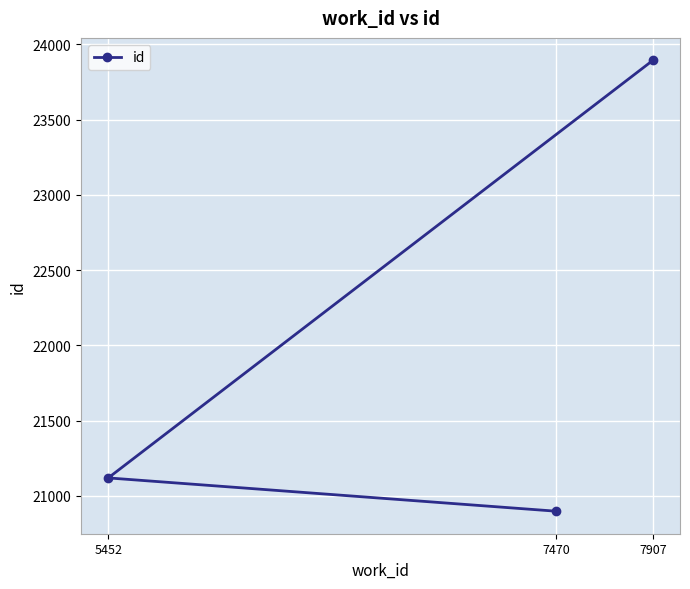

Rank the categories by value from lowest to highest.

7470, 5452, 7907